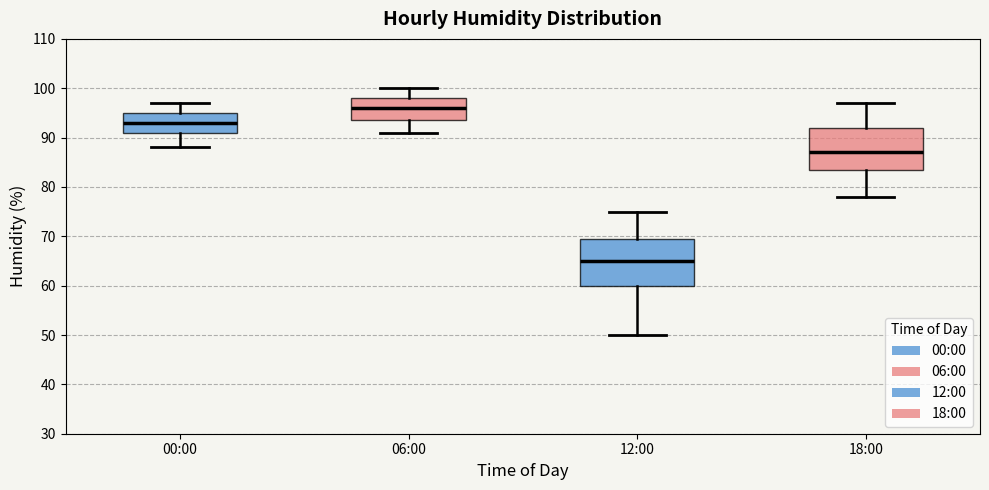

Which box has the highest median line?

06:00